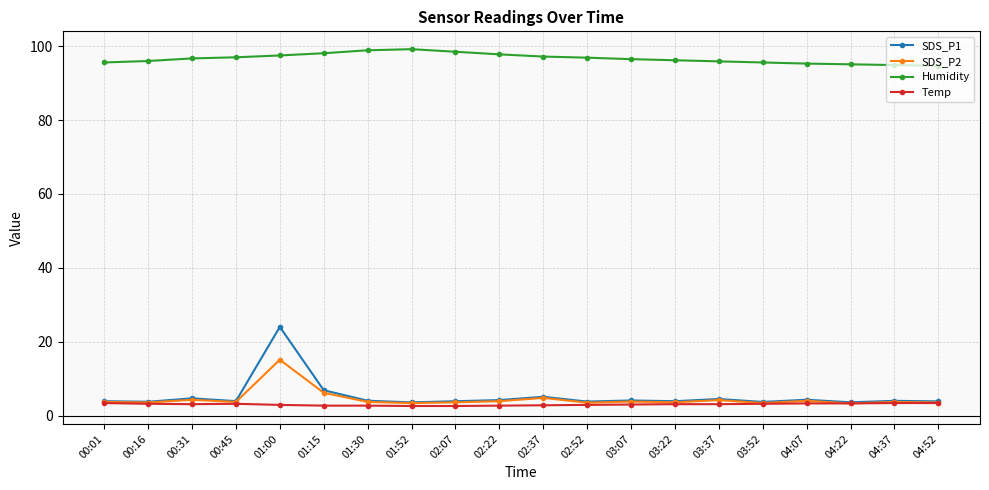

What is the difference between the SDS_P2 values at 02:37 and 03:37?

0.6